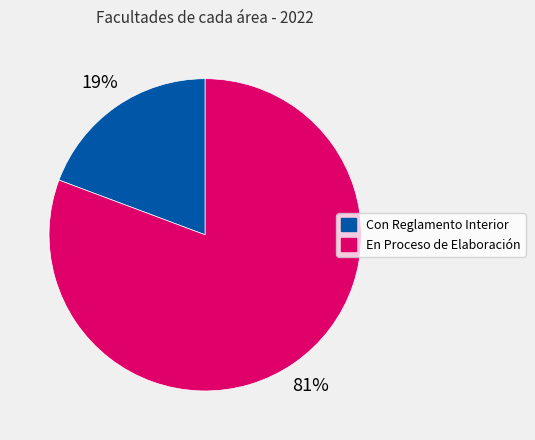

How many slices are in this pie chart?

2